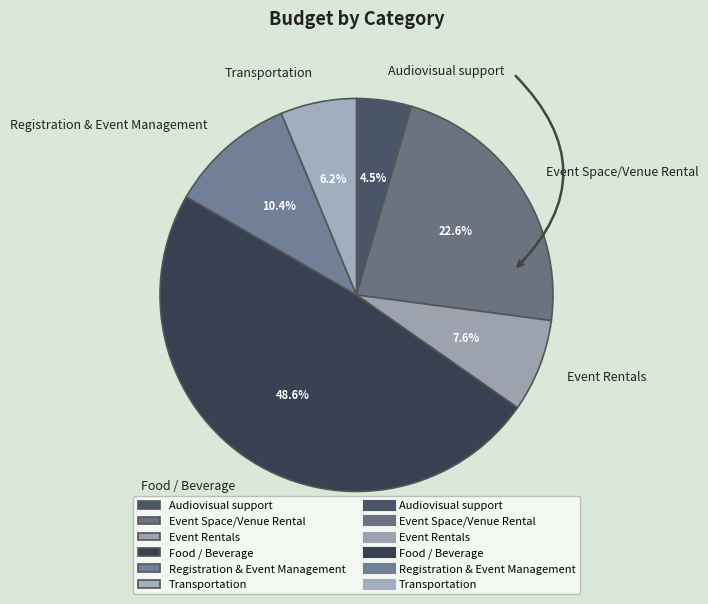

Is there a majority slice in this chart?

No